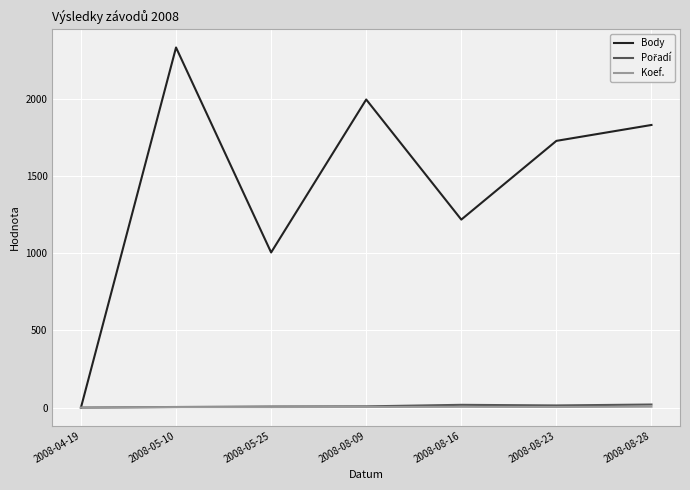

At which category does the chart reach its peak across all series?

2008-05-10